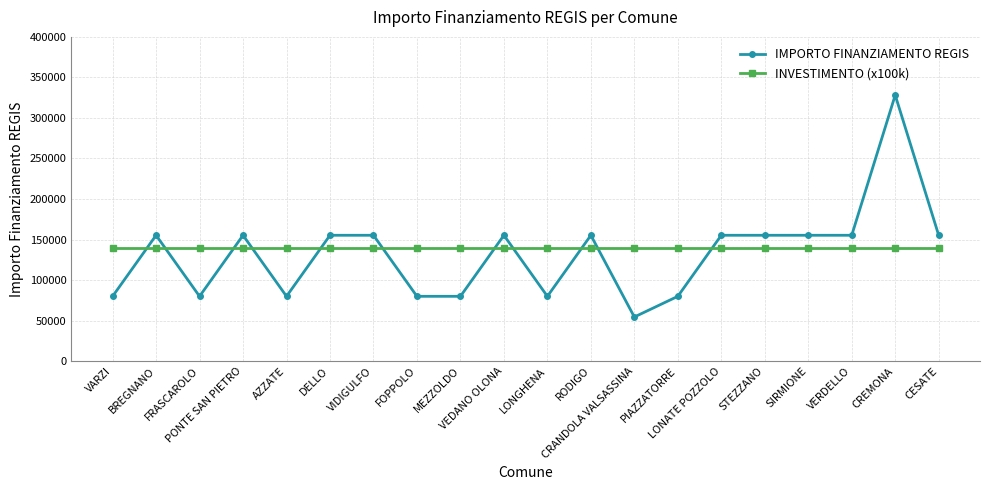

What value does the IMPORTO FINANZIAMENTO REGIS series have at DELLO?

155234